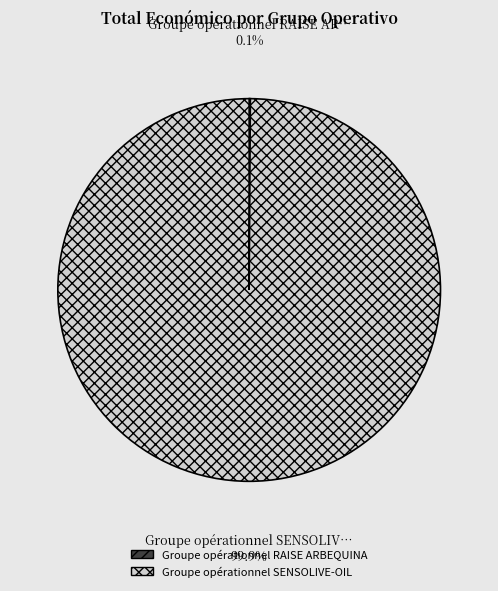

What is the largest slice in the pie chart?

Groupe opérationnel SENSOLIVE-OIL